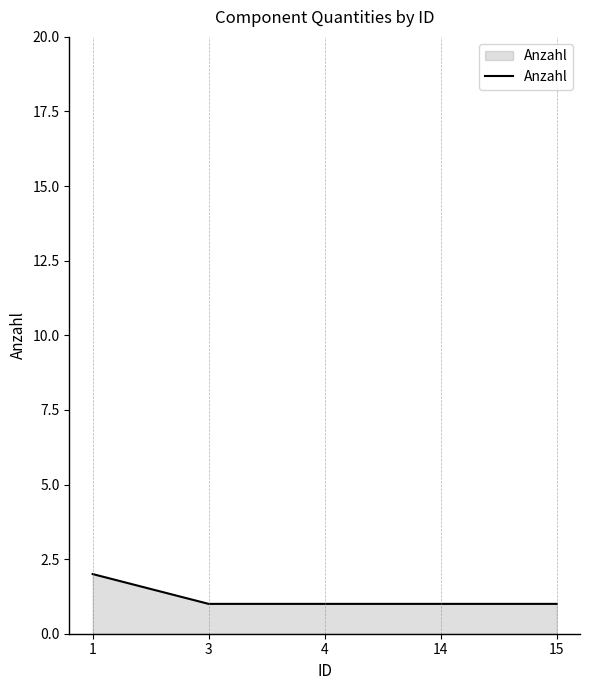

How many categories are shown in the chart?

5